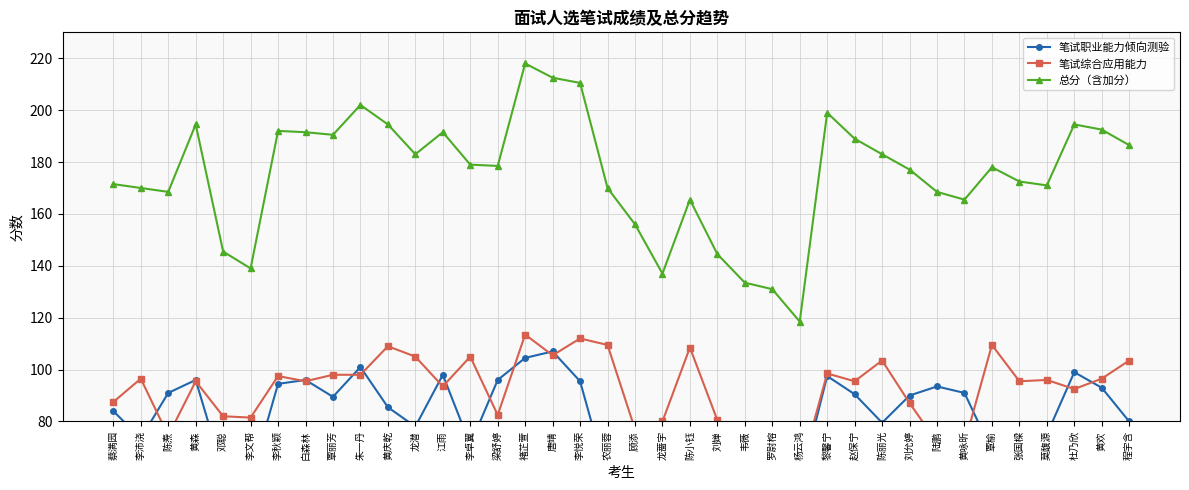

What position from the left is 刘婵?

23